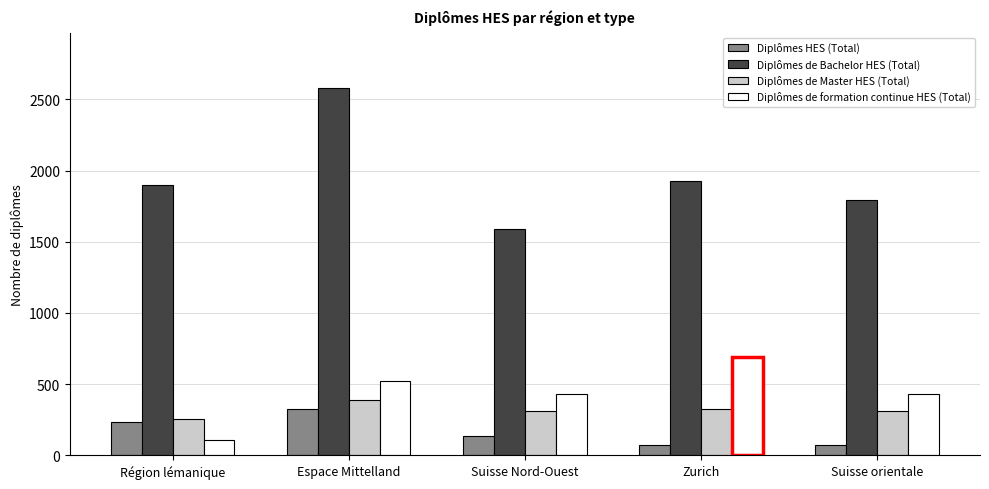

What is the smallest value displayed?

69